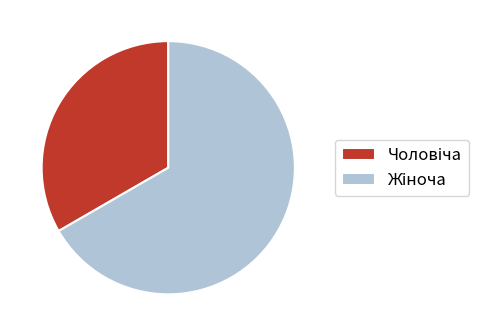

How many slices are in this pie chart?

2